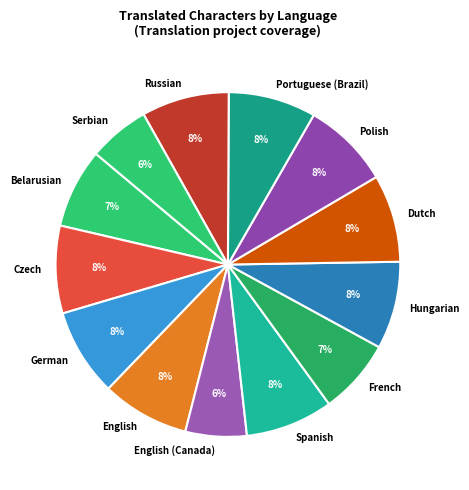

What percentage is the Hungarian slice, to the nearest percent?

8%